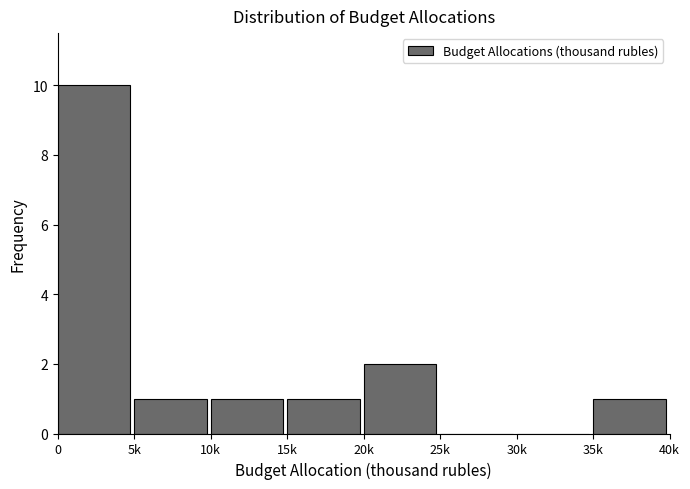

Reading right to left, list all the values displayed in this chart.

35k=1	30k=0	25k=0	20k=2	15k=1	10k=1	5k=1	0=10